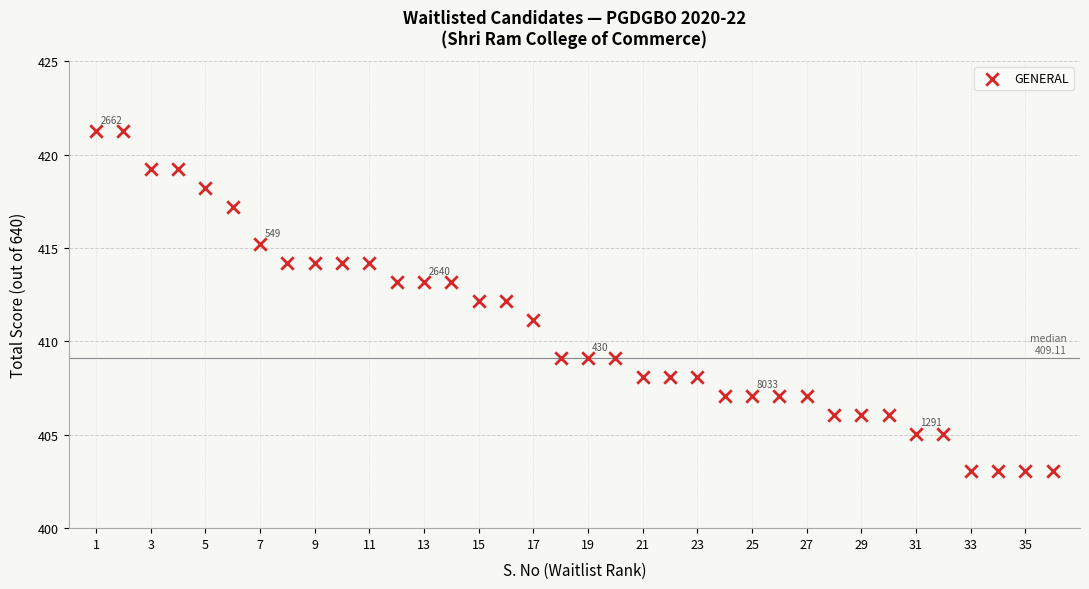

What is the range of X values (max minus min)?

35.0